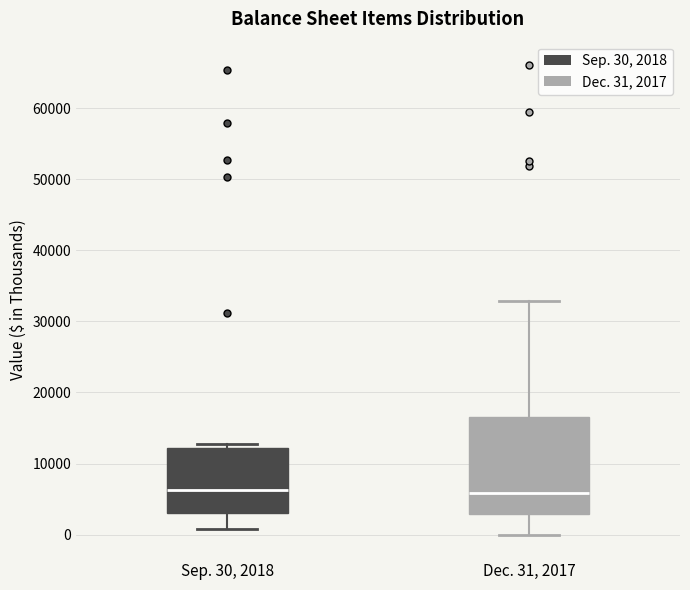

Reading left to right, transcribe this box plot: for each box, give where its median line is, the range the box spans, and where its two whiskers end, as read against the y-axis. The values are not printed on the chart, so give them approximately, as read against the axis.

Sep. 30, 2018: median 6000, box 3000 to 12000, whiskers 1000 to 13000
Dec. 31, 2017: median 6000, box 3000 to 17000, whiskers 0 to 33000